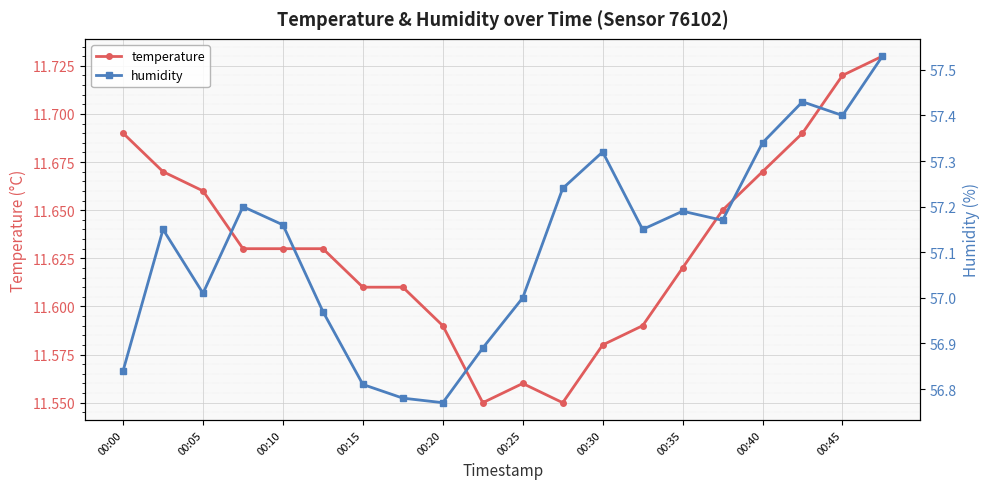

The value of temperature at 00:30 is 7.7. True or false?

False